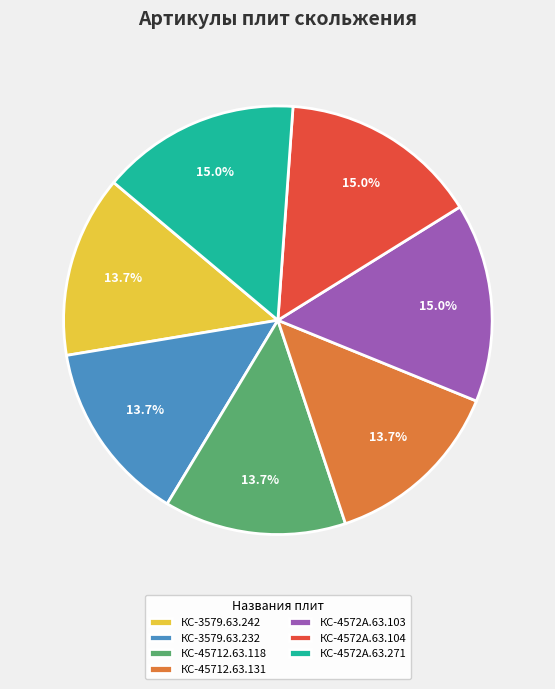

Is there any slice that represents more than half of the pie?

No